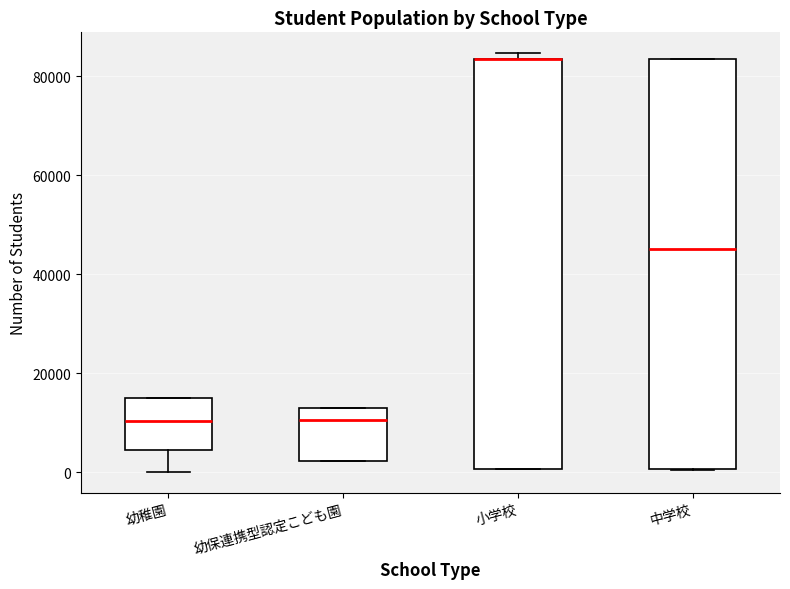

Where is the lower edge of the box for 幼稚園 on the y-axis? The values are not printed on the chart, so give them approximately, as read against the axis.

4000